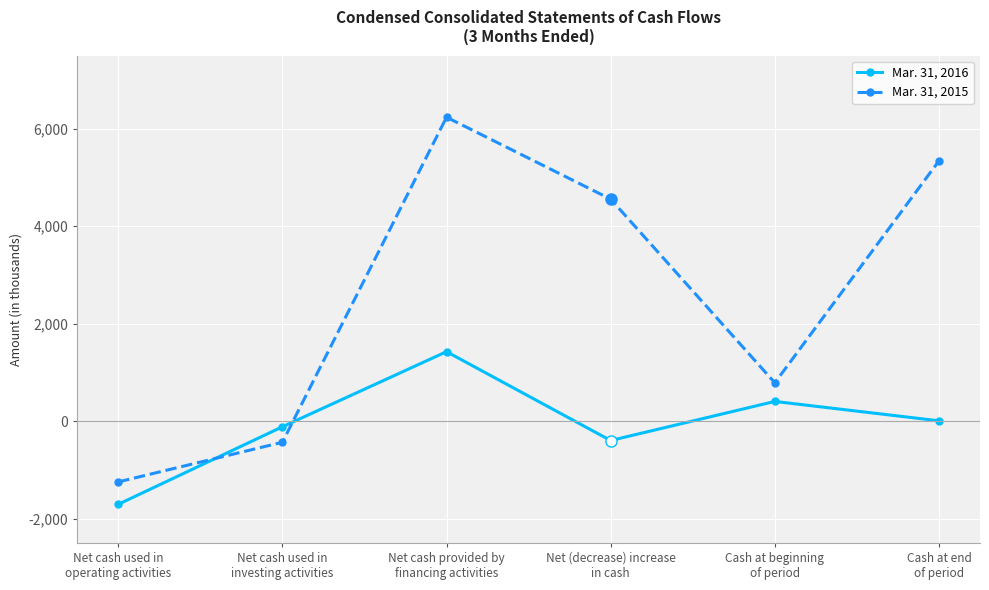

Rank the series by their maximum value, from lowest to highest.

Mar. 31, 2016, Mar. 31, 2015